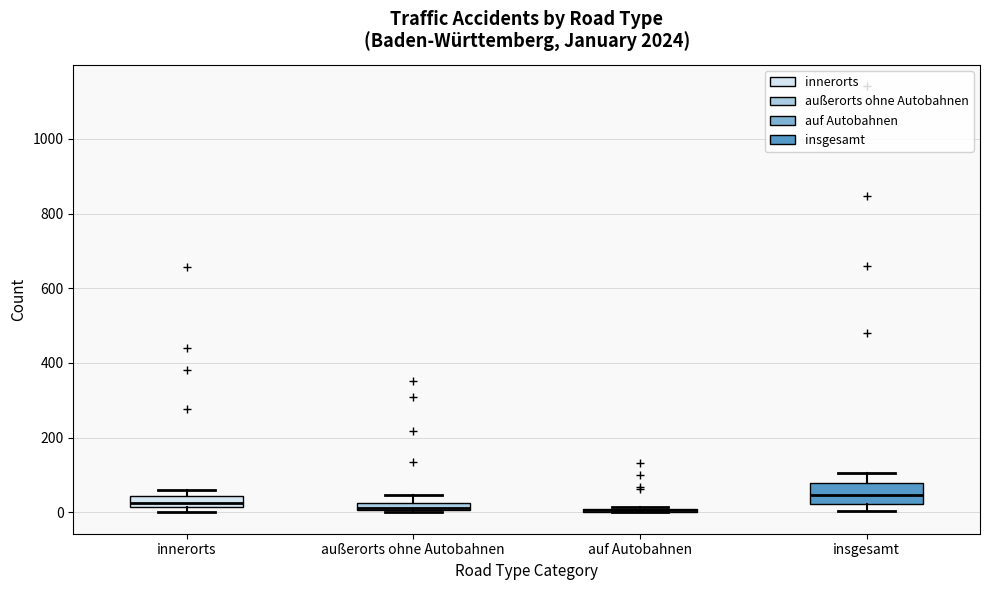

Comparing the boxes themselves (not the whiskers), which one is the tallest?

insgesamt